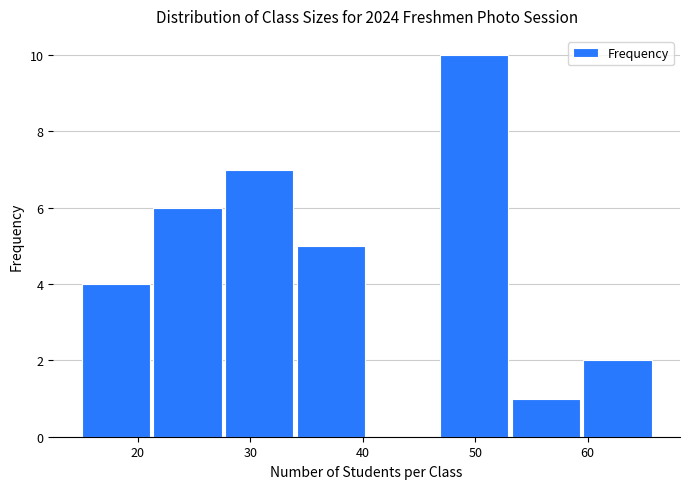

How tall is the bar that spans 60 to 66 on the x-axis? Neither the bar edges nor the heights are printed on the chart, so give them approximately, as read against the axes.

2